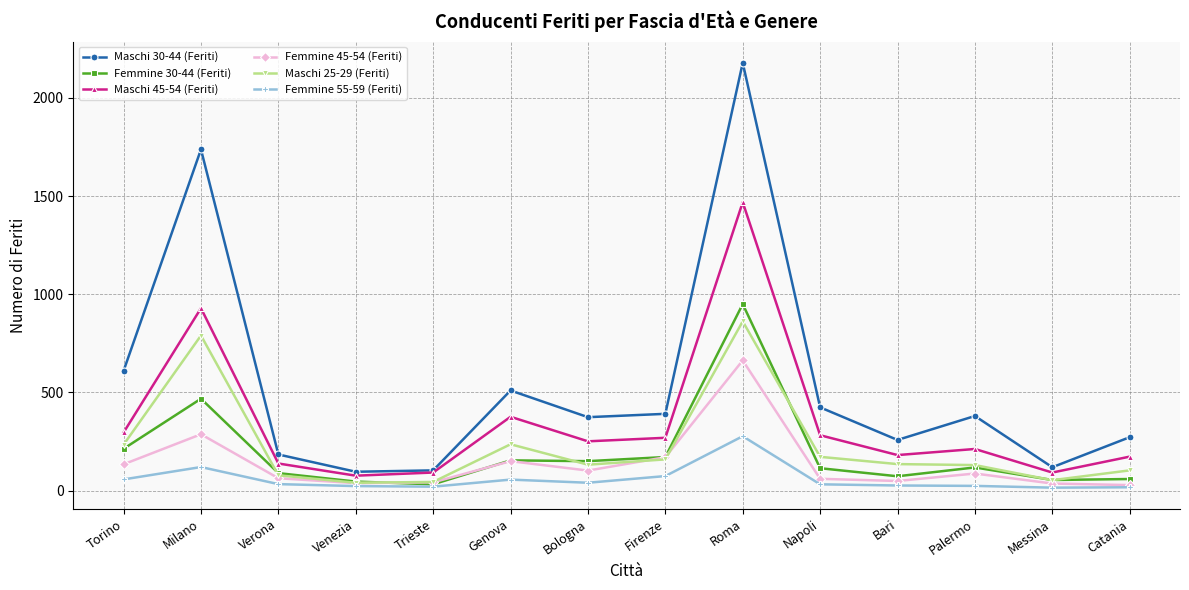

In Femmine 30-44 (Feriti), how many points are higher than both neighbors (excluding endpoints)?

4